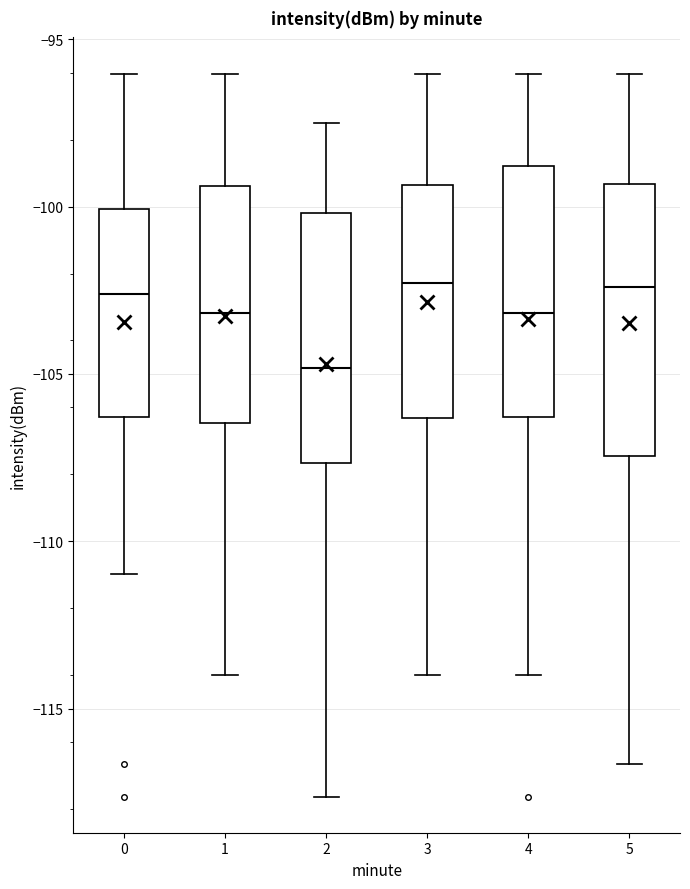

Which box is the tallest, from its lower edge to its upper edge?

5